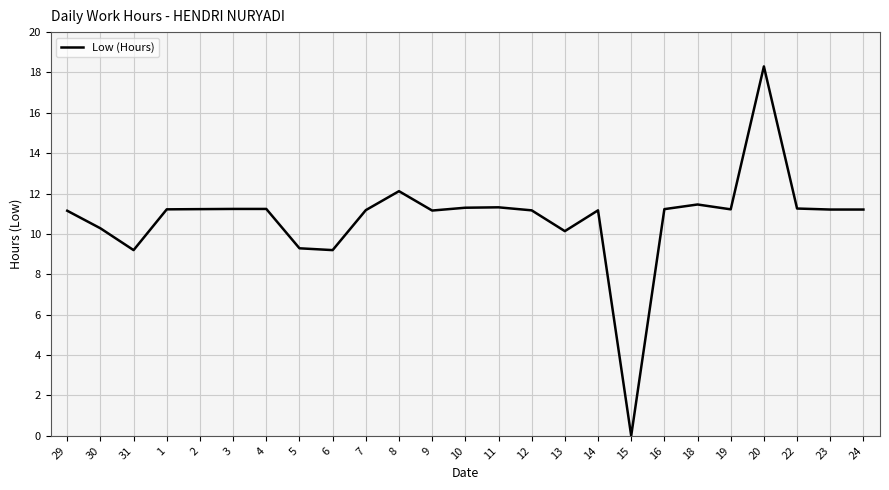

Is it true that the value at 22 is 16.3?

False